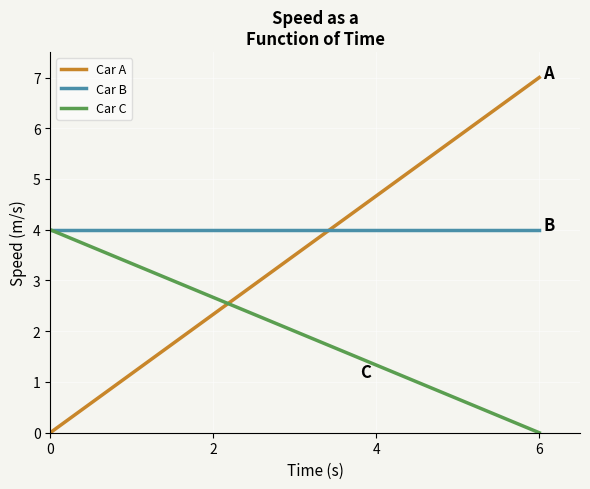

Count the Car C values in the range 0 to 4.

2